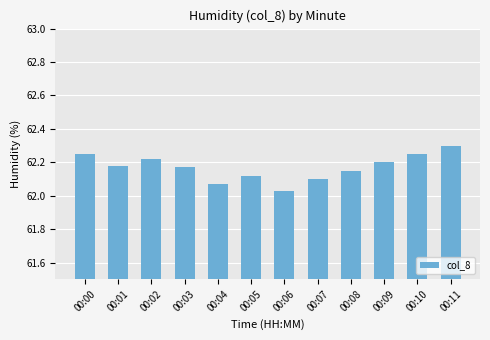

Where is the data nearest to the value 62?

00:06